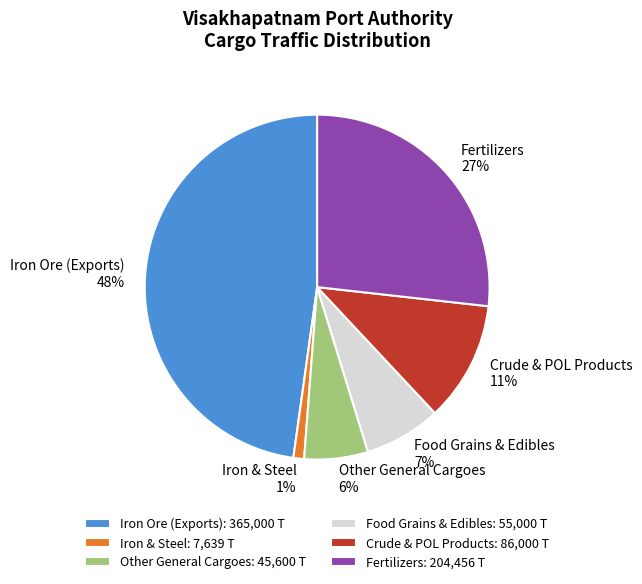

Approximately how many times larger is the value at Other General Cargoes compared to Iron Ore (Exports)?

0.1